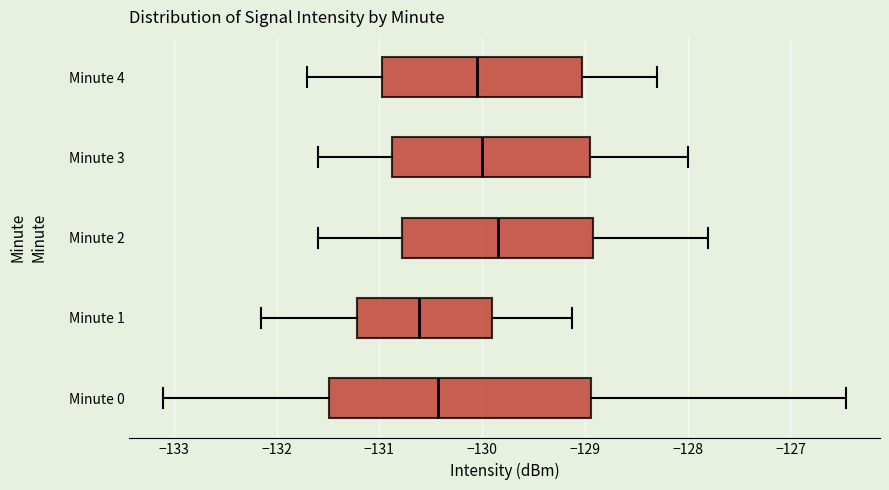

Which box is the widest, from its left edge to its right edge?

Minute 0